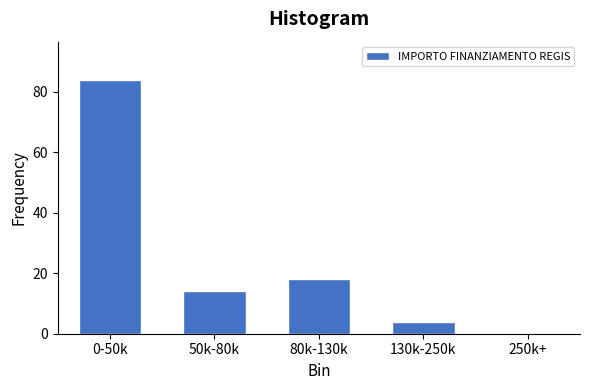

Reading right to left, what are all the values shown in this chart?

250k+=0	130k-250k=4	80k-130k=18	50k-80k=14	0-50k=84